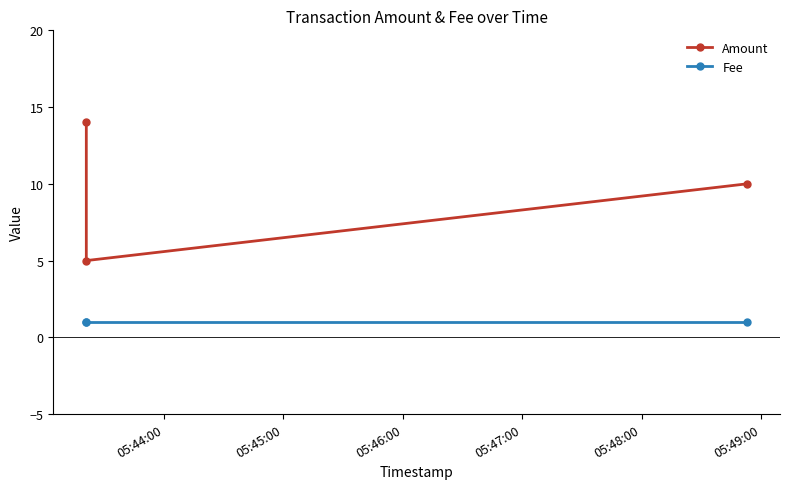

Is the value of Fee at 05:46:00 greater than the value of Amount at 05:46:00?

No